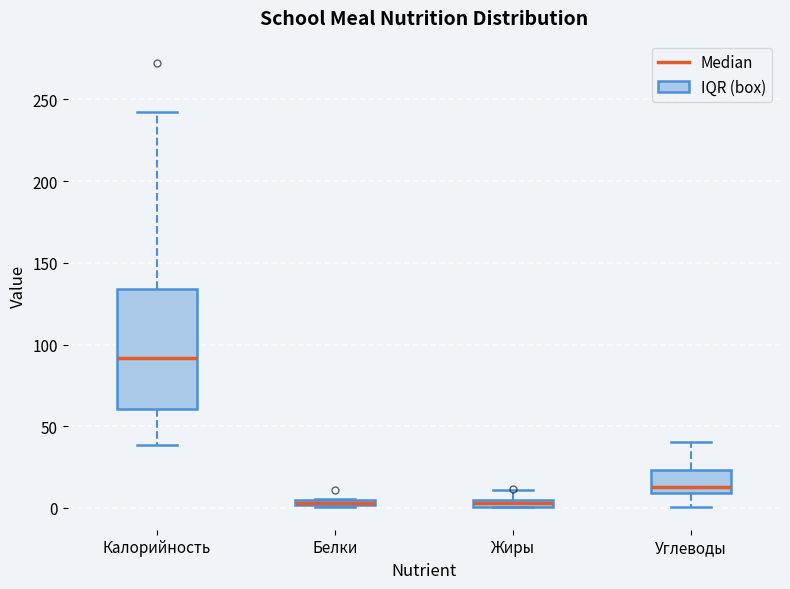

Where does the upper whisker of the box for Жиры end on the y-axis? The values are not printed on the chart, so give them approximately, as read against the axis.

10